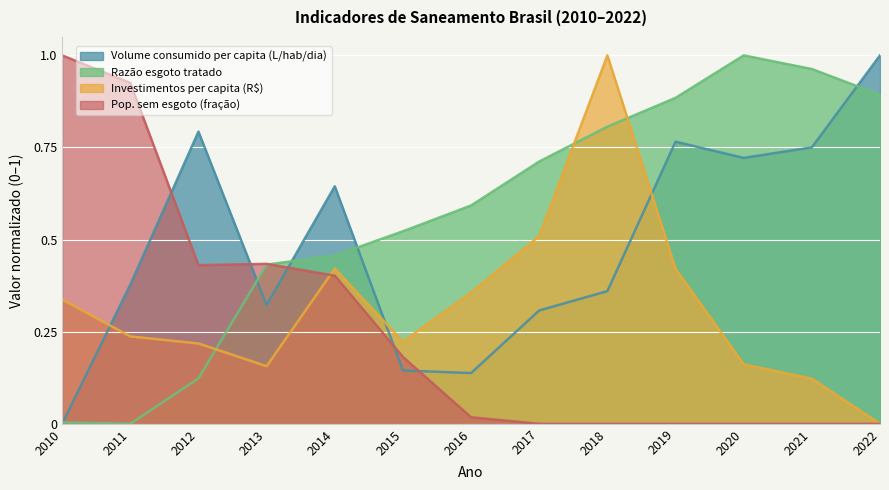

What is the difference between the second highest and second lowest values in the Razão esgoto tratado series?

1.0